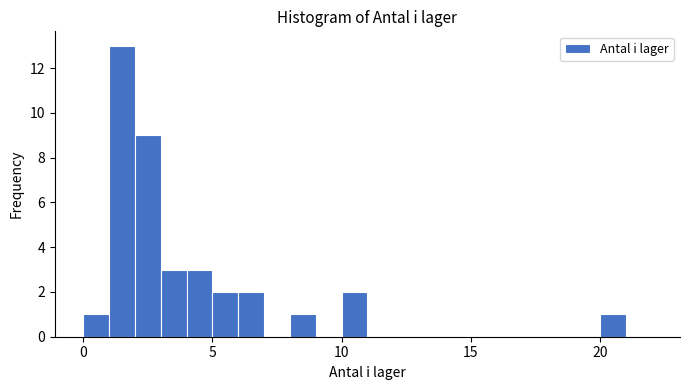

Read against the x-axis, roughly where is the centre of the tallest bar?

1.5